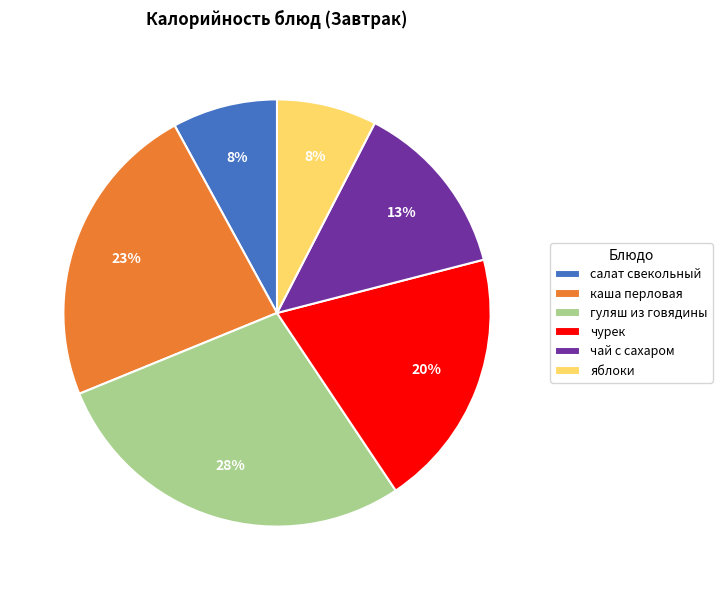

Does any single category account for the majority?

No